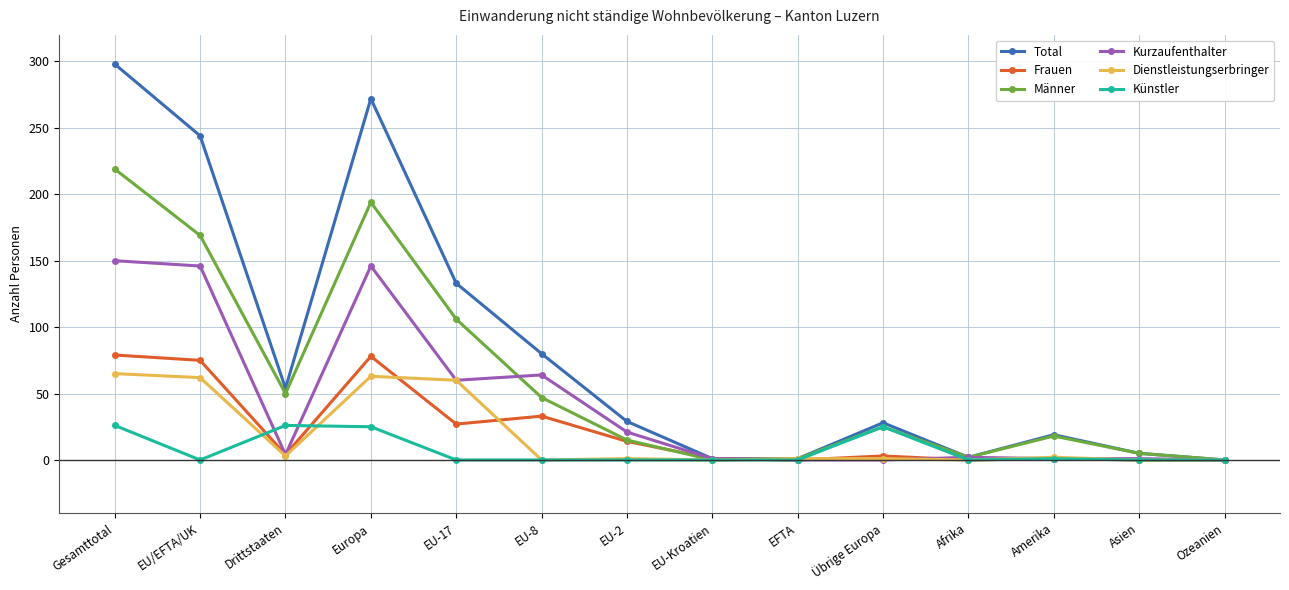

What is the spread (max minus min) of values at EU/EFTA/UK?

244